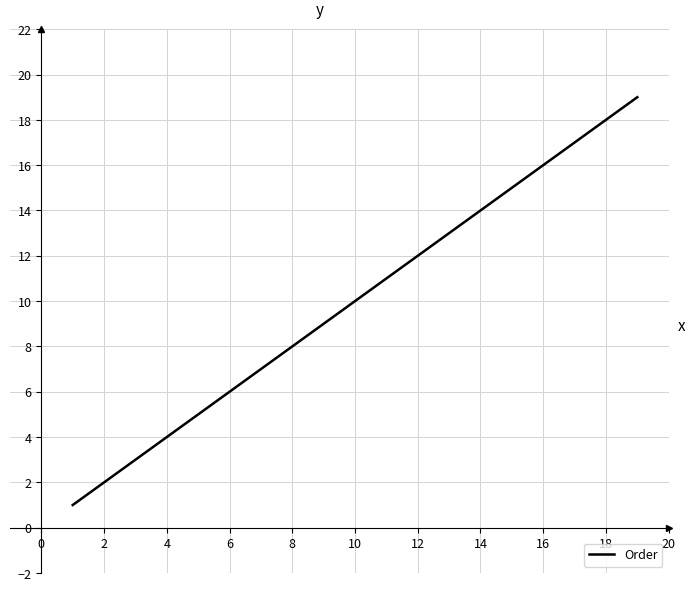

What is the difference between the maximum and minimum values?

18